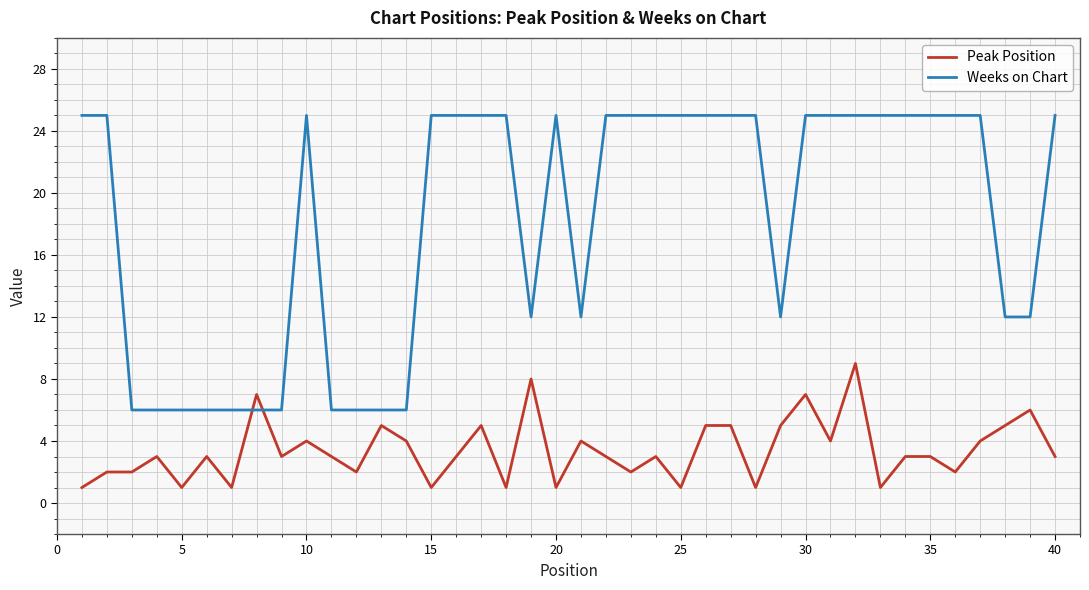

Which series has the largest range (max minus min)?

Weeks on Chart